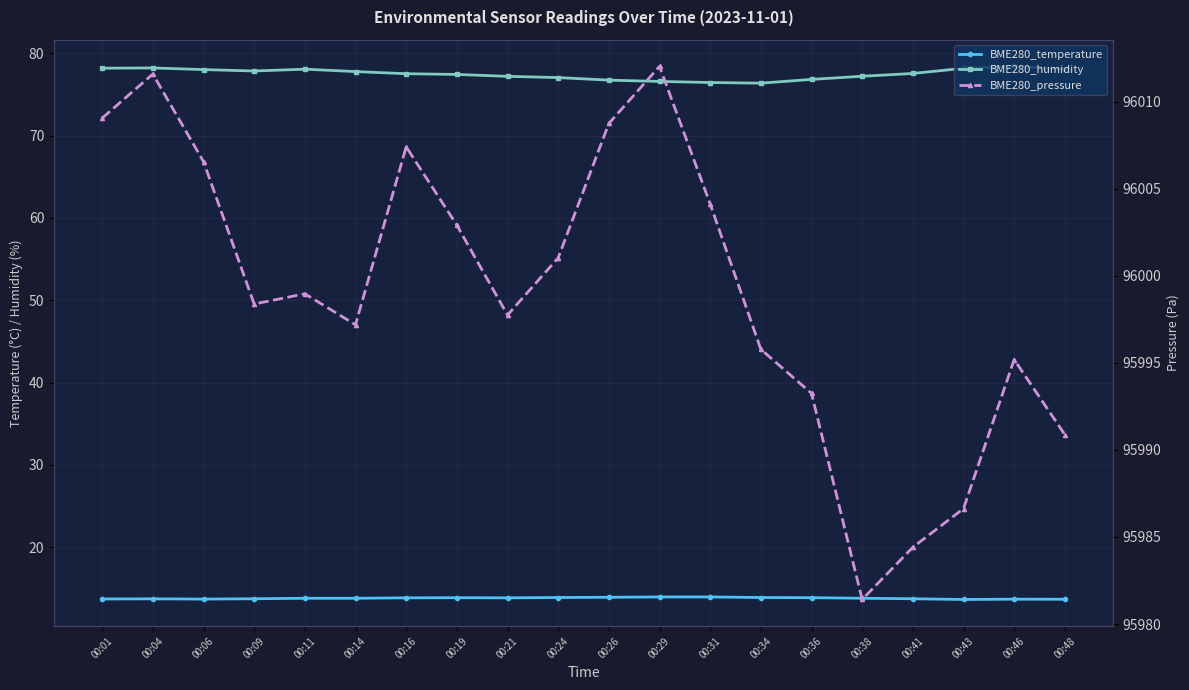

What is the difference between the BME280_humidity values at 00:16 and 00:01?

0.7